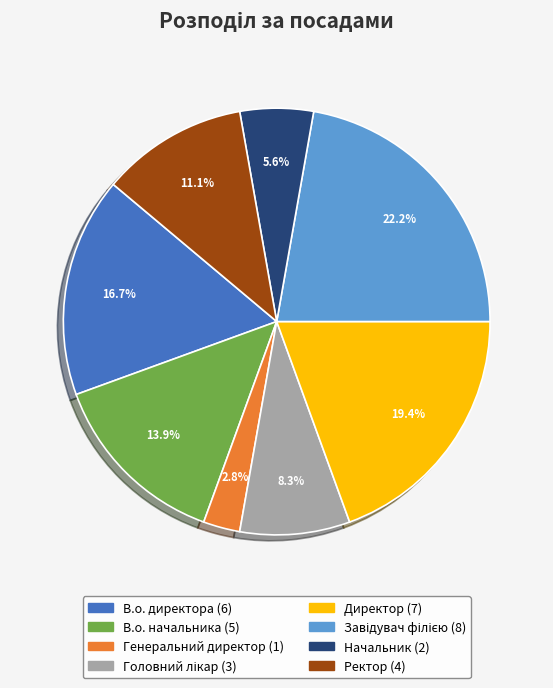

Does any single category account for the majority?

No